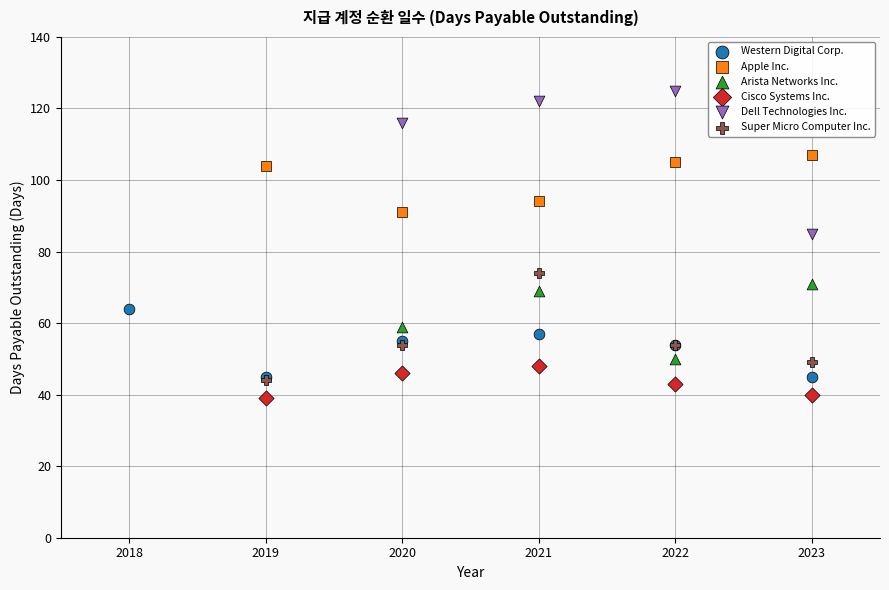

What are all the series names shown in the legend?

Western Digital Corp., Apple Inc., Arista Networks Inc., Cisco Systems Inc., Dell Technologies Inc., Super Micro Computer Inc.